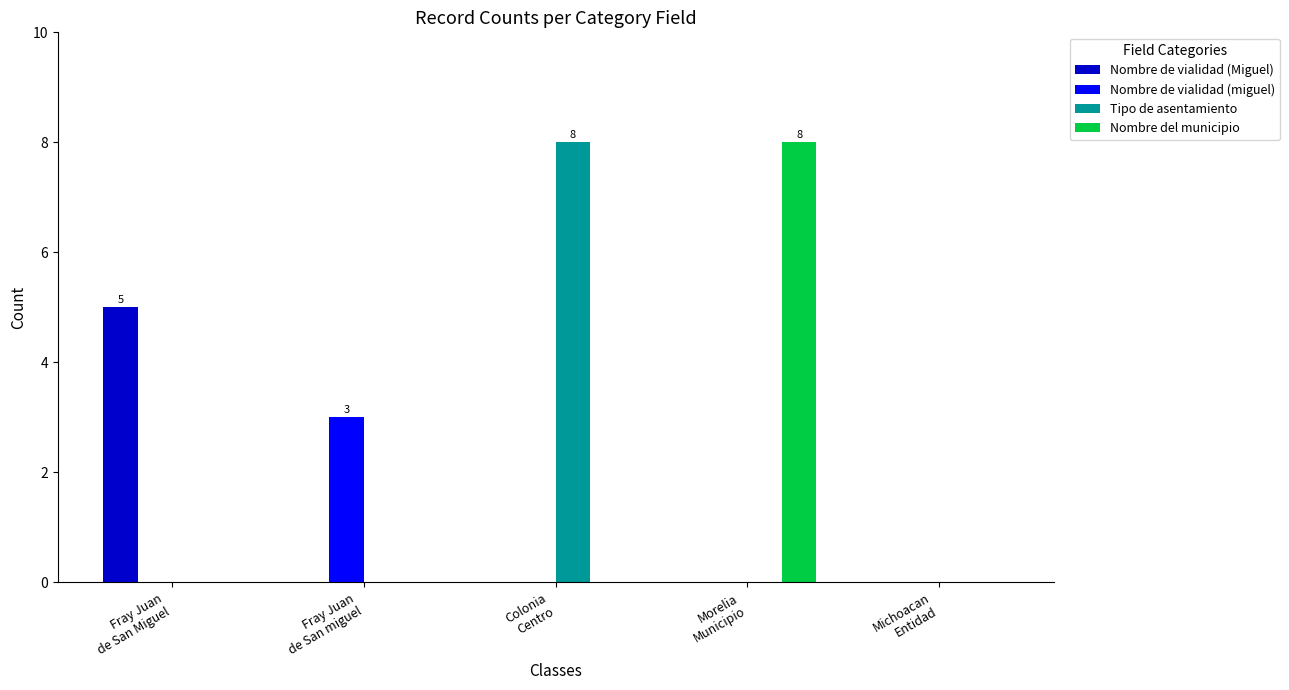

Between Fray Juan
de San Miguel and Morelia
Municipio, which series saw the biggest shift?

Nombre del municipio